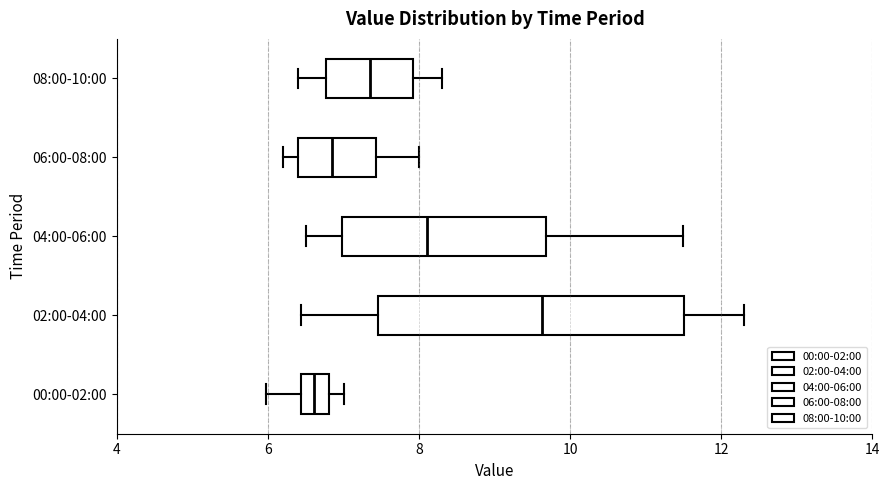

Comparing the boxes themselves (not the whiskers), which one is the widest?

02:00-04:00